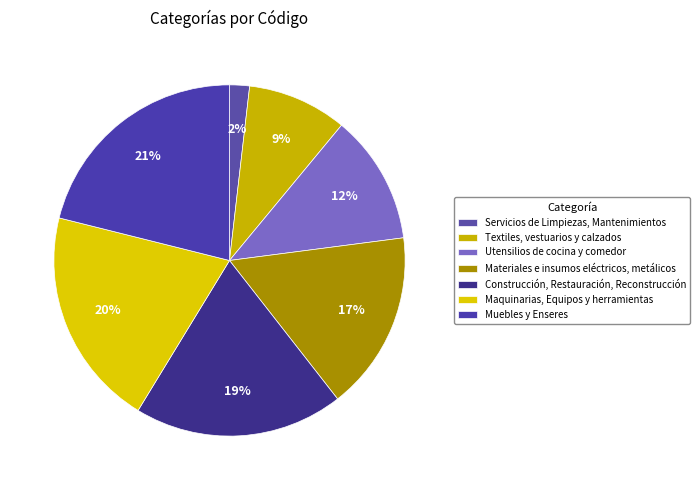

Is the sum of Maquinarias, Equipos y herramientas and Servicios de Limpiezas, Mantenimientos greater than half?

No